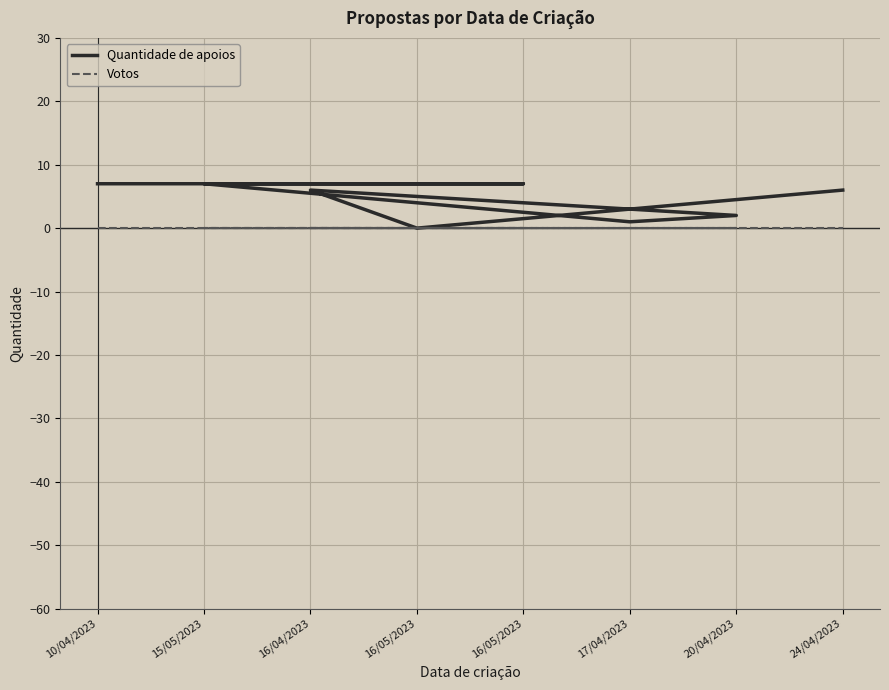

At which category is the sum across all series the highest?

10/04/2023